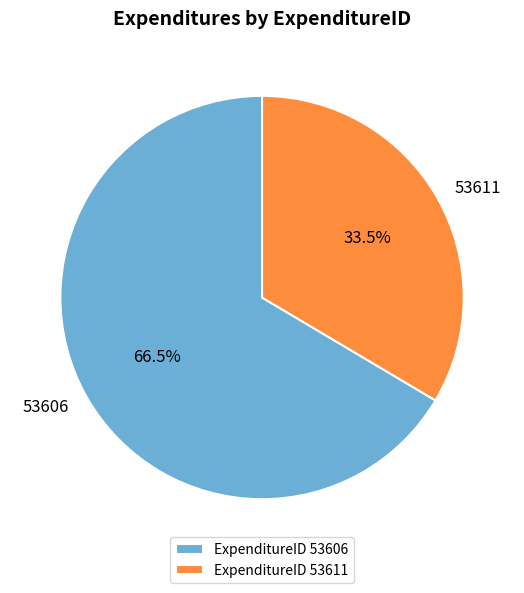

What is the ratio of the value at 53606 to the value at 53611?

2.0